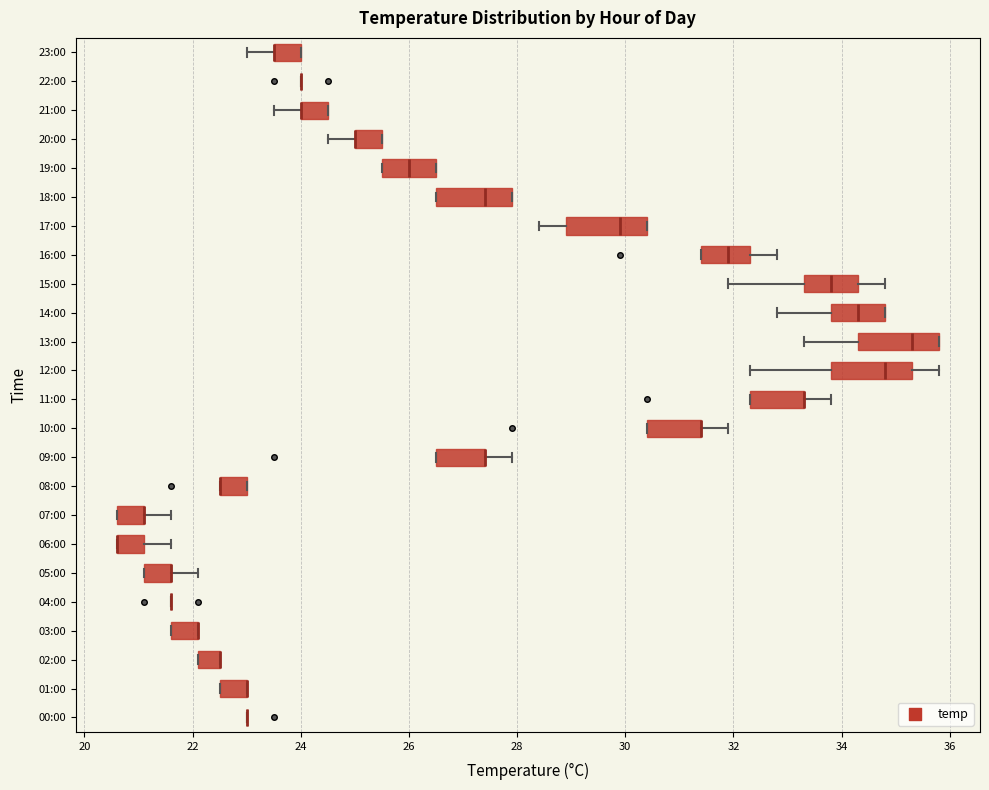

Reading bottom to top, transcribe this box plot: for each box, give where its median line is, the range the box spans, and where its two whiskers end, as read against the x-axis. The values are not printed on the chart, so give them approximately, as read against the axis.

00:00: box collapsed to a line at 23.0, whiskers 23.0 to 23.0
01:00: median 23.0 (drawn on the box's right edge), box 22.6 to 23.0, whiskers 22.6 to 23.0
02:00: median 22.6 (drawn on the box's right edge), box 22.2 to 22.6, whiskers 22.2 to 22.6
03:00: median 22.2 (drawn on the box's right edge), box 21.6 to 22.2, whiskers 21.6 to 22.2
04:00: box collapsed to a line at 21.6, whiskers 21.6 to 21.6
05:00: median 21.6 (drawn on the box's right edge), box 21.2 to 21.6, whiskers 21.2 to 22.2
06:00: median 20.6 (drawn on the box's left edge), box 20.6 to 21.2, whiskers 20.6 to 21.6
07:00: median 21.2 (drawn on the box's right edge), box 20.6 to 21.2, whiskers 20.6 to 21.6
08:00: median 22.6 (drawn on the box's left edge), box 22.6 to 23.0, whiskers 22.6 to 23.0
09:00: median 27.4 (drawn on the box's right edge), box 26.6 to 27.4, whiskers 26.6 to 28.0
10:00: median 31.4 (drawn on the box's right edge), box 30.4 to 31.4, whiskers 30.4 to 32.0
11:00: median 33.4 (drawn on the box's right edge), box 32.4 to 33.4, whiskers 32.4 to 33.8
12:00: median 34.8, box 33.8 to 35.4, whiskers 32.4 to 35.8
13:00: median 35.4, box 34.4 to 35.8, whiskers 33.4 to 35.8
14:00: median 34.4, box 33.8 to 34.8, whiskers 32.8 to 34.8
15:00: median 33.8, box 33.4 to 34.4, whiskers 32.0 to 34.8
16:00: median 32.0, box 31.4 to 32.4, whiskers 31.4 to 32.8
17:00: median 30.0, box 29.0 to 30.4, whiskers 28.4 to 30.4
18:00: median 27.4, box 26.6 to 28.0, whiskers 26.6 to 28.0
19:00: median 26.0, box 25.6 to 26.6, whiskers 25.6 to 26.6
20:00: median 25.0 (drawn on the box's left edge), box 25.0 to 25.6, whiskers 24.6 to 25.6
21:00: median 24.0 (drawn on the box's left edge), box 24.0 to 24.6, whiskers 23.6 to 24.6
22:00: box collapsed to a line at 24.0, whiskers 24.0 to 24.0
23:00: median 23.6 (drawn on the box's left edge), box 23.6 to 24.0, whiskers 23.0 to 24.0